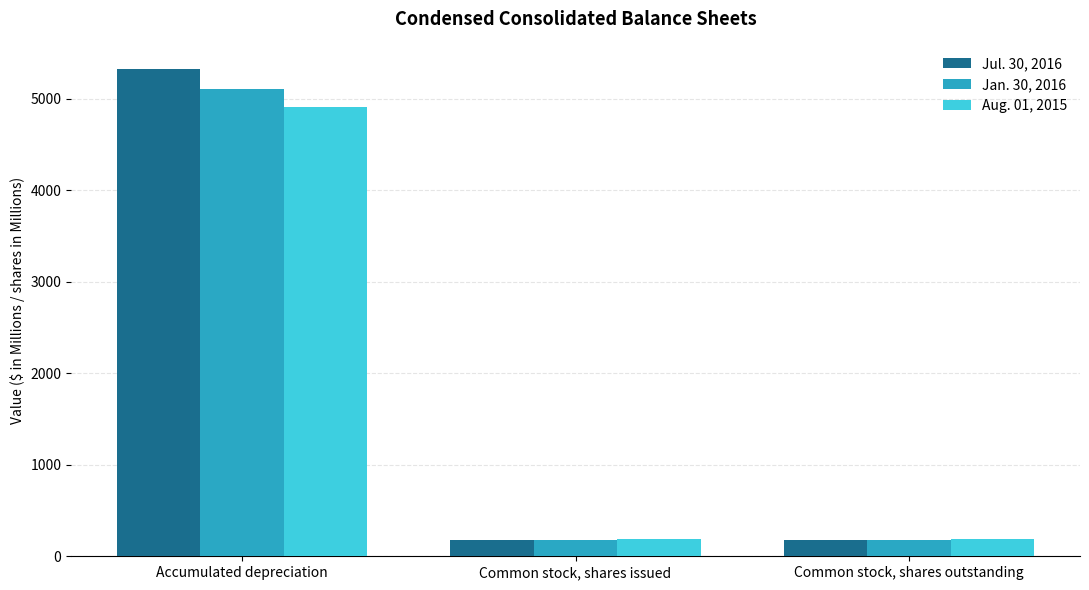

True or false: Jul. 30, 2016 has a value of 173.3 at Common stock, shares outstanding.

True